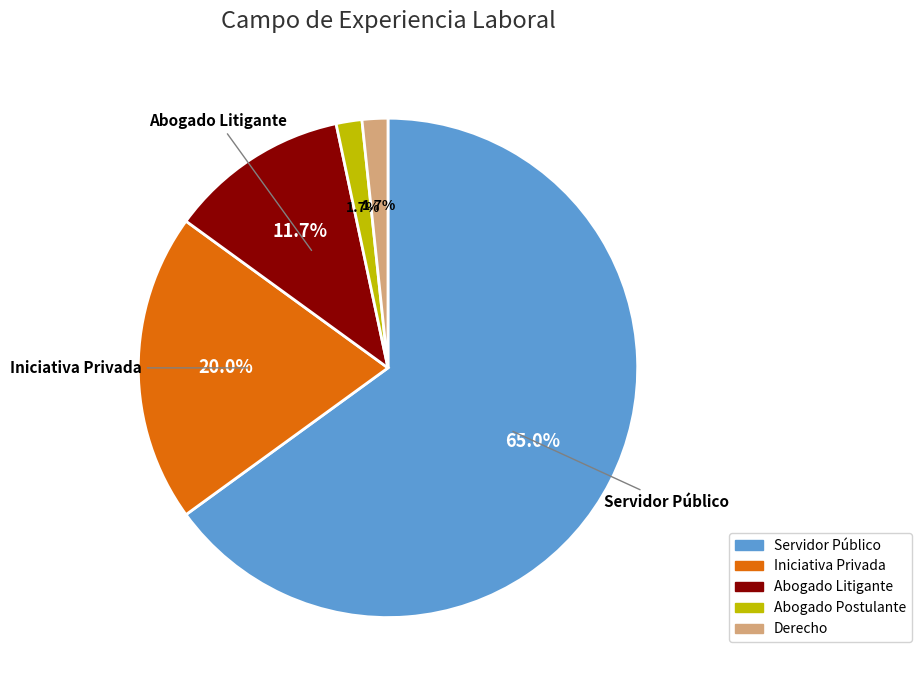

What is the ratio of the value at Derecho to the value at Abogado Litigante?

0.1